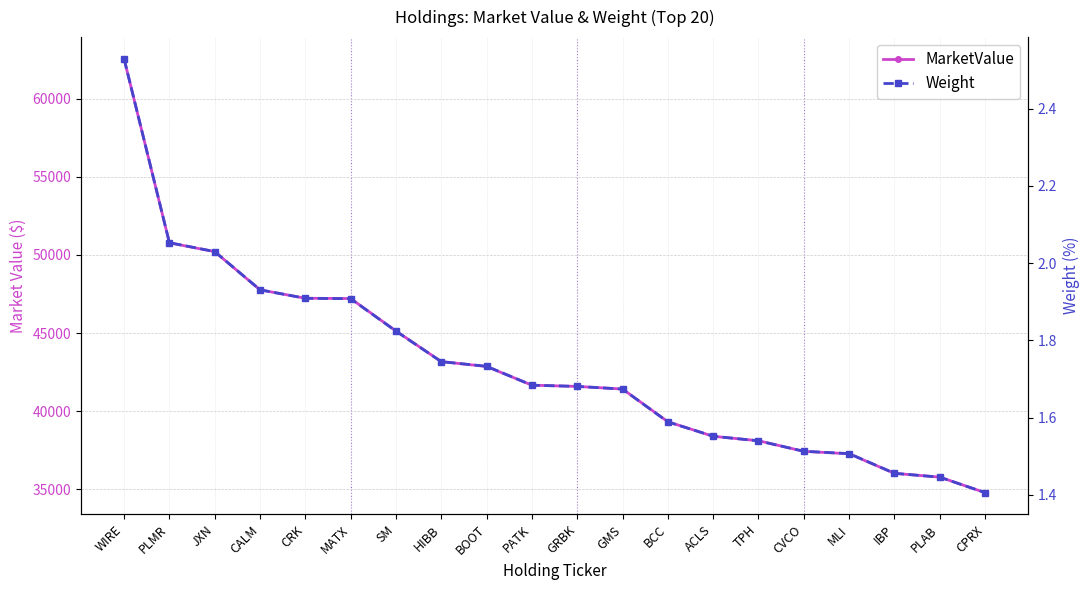

Reading left to right, what are all the values shown in this chart?

MarketValue: WIRE=62567.1	PLMR=50779.3	JXN=50212.7	CALM=47765.8	CRK=47228.4	MATX=47209.7	SM=45131.9	HIBB=43170.0	BOOT=42857.4	PATK=41659.9	GRBK=41579.3	GMS=41414.3	BCC=39318.4	ACLS=38385.0	TPH=38100.9	CVCO=37421.0	MLI=37266.5	IBP=36011.1	PLAB=35771.4	CPRX=34777.4
Weight: WIRE=2.5	PLMR=2.1	JXN=2.0	CALM=1.9	CRK=1.9	MATX=1.9	SM=1.8	HIBB=1.7	BOOT=1.7	PATK=1.7	GRBK=1.7	GMS=1.7	BCC=1.6	ACLS=1.6	TPH=1.5	CVCO=1.5	MLI=1.5	IBP=1.5	PLAB=1.4	CPRX=1.4